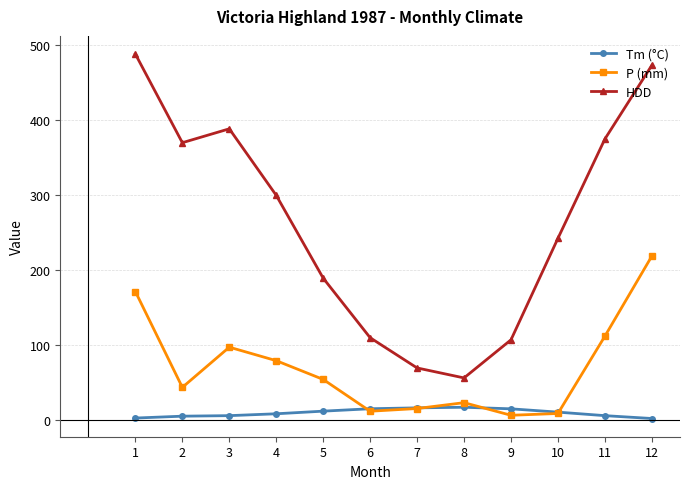

At which category does HDD reach its first local valley?

2